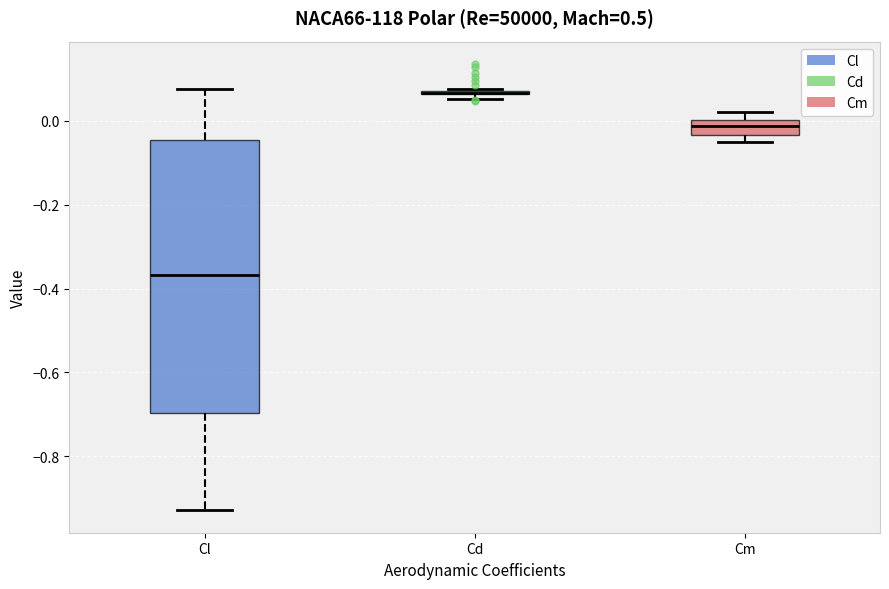

Which box is the tallest, from its lower edge to its upper edge?

Cl